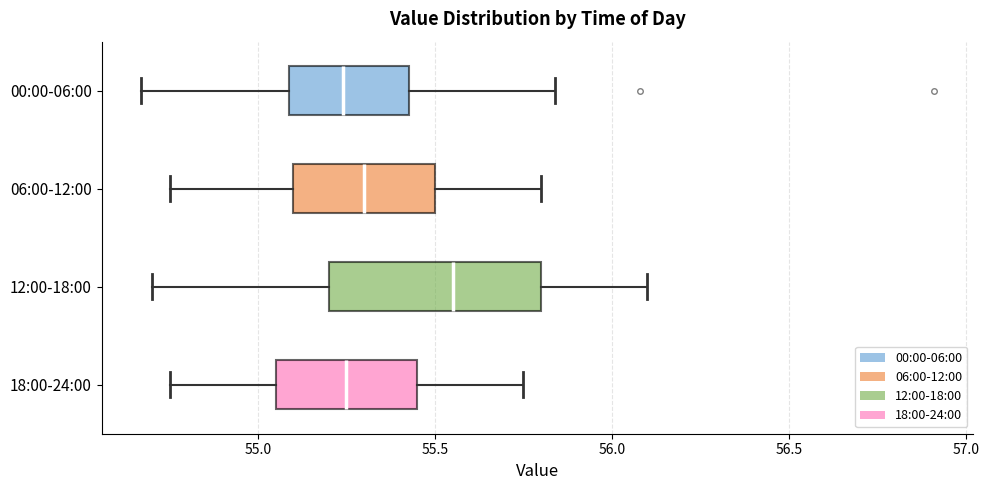

Where is the left edge of the box for 00:00-06:00 on the x-axis? The values are not printed on the chart, so give them approximately, as read against the axis.

55.10